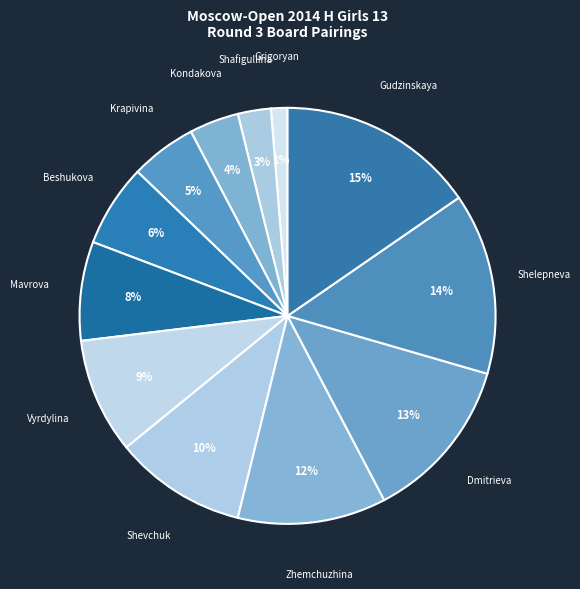

Which category has the biggest portion of the pie?

Gudzinskaya Polina